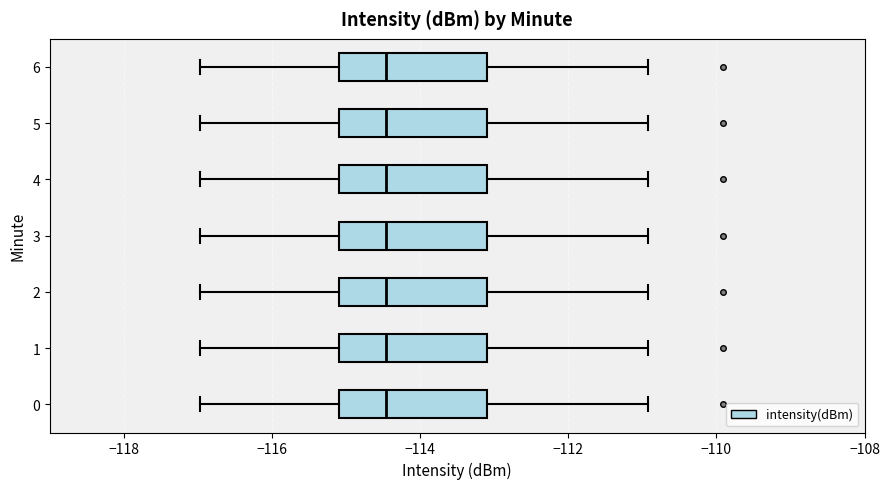

Where does the median line of the box at y = 6 sit on the x-axis? The values are not printed on the chart, so give them approximately, as read against the axis.

-114.4